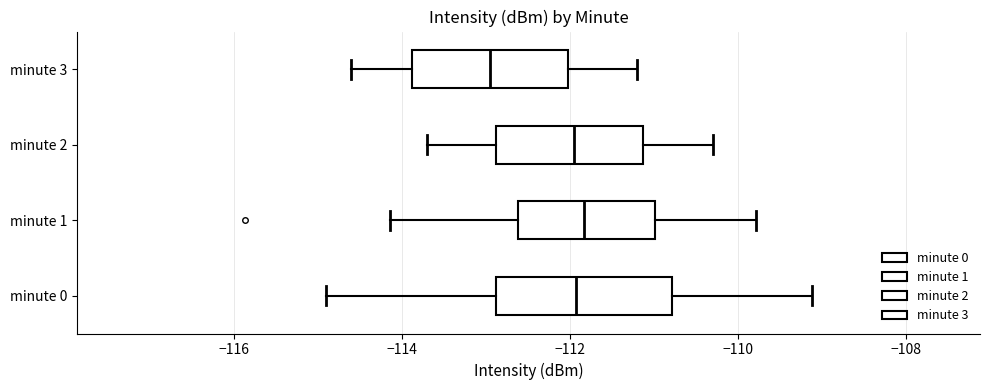

Where does the median line of the box for minute 3 sit on the x-axis? The values are not printed on the chart, so give them approximately, as read against the axis.

-113.0